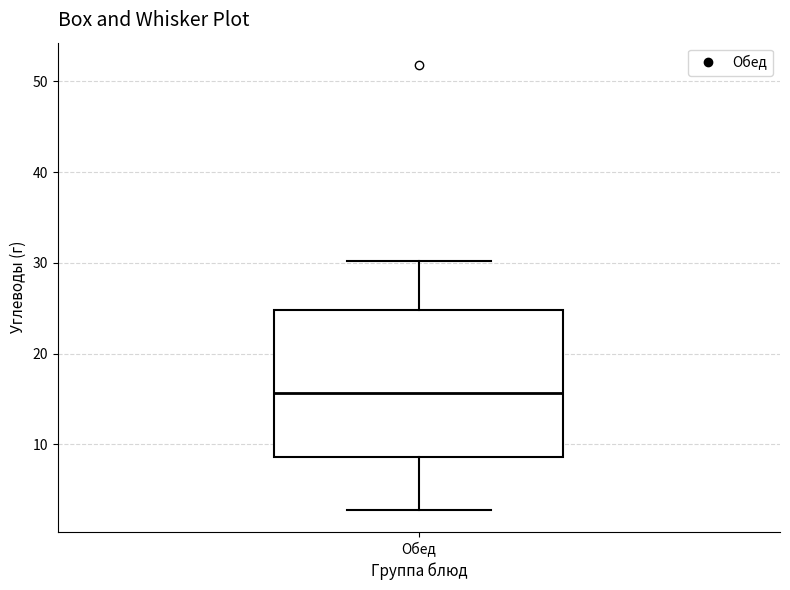

Transcribe this box plot: give where the median line is, the range the box spans, and where the two whiskers end, as read against the y-axis. The values are not printed on the chart, so give them approximately, as read against the axis.

median 16, box 9 to 25, whiskers 3 to 30